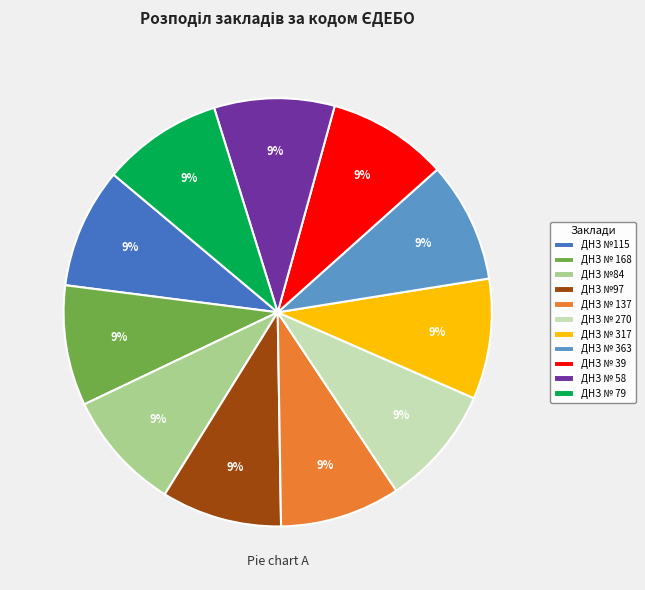

To the nearest percent, what is the average slice percentage?

9%